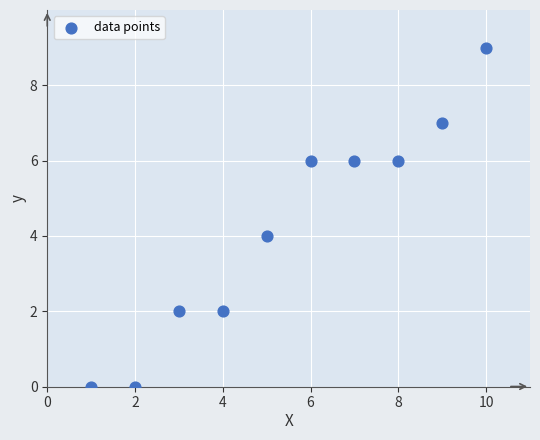

What is the range of Y values (max minus min)?

9